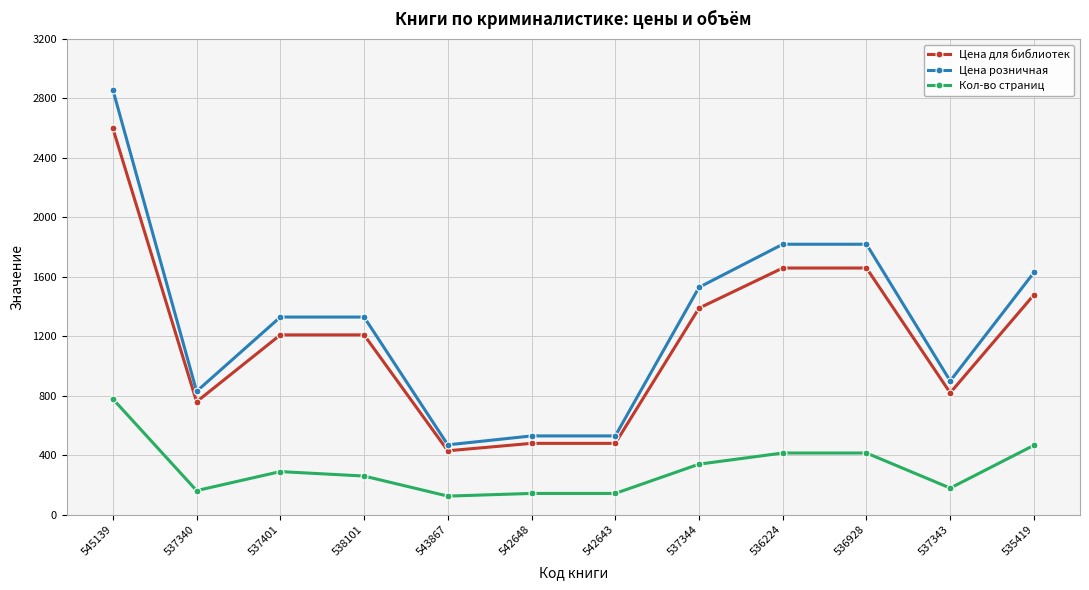

Where is the first local minimum for Цена для библиотек?

537340